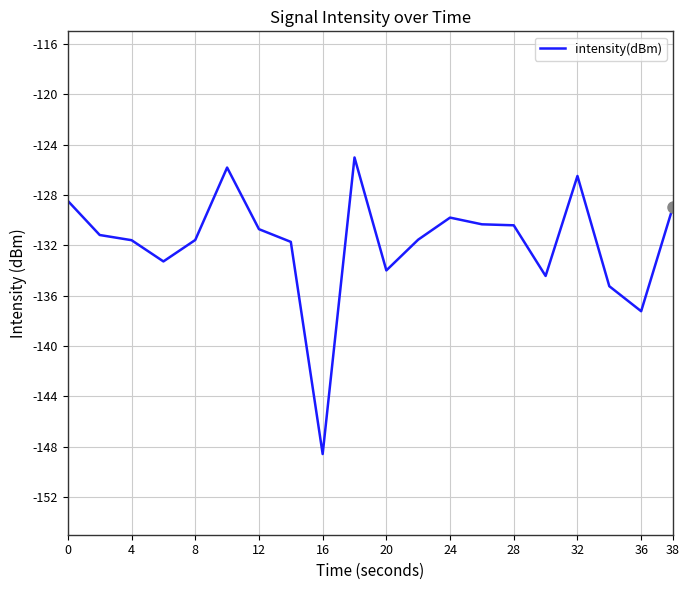

What is the difference between the maximum and minimum values?

23.6